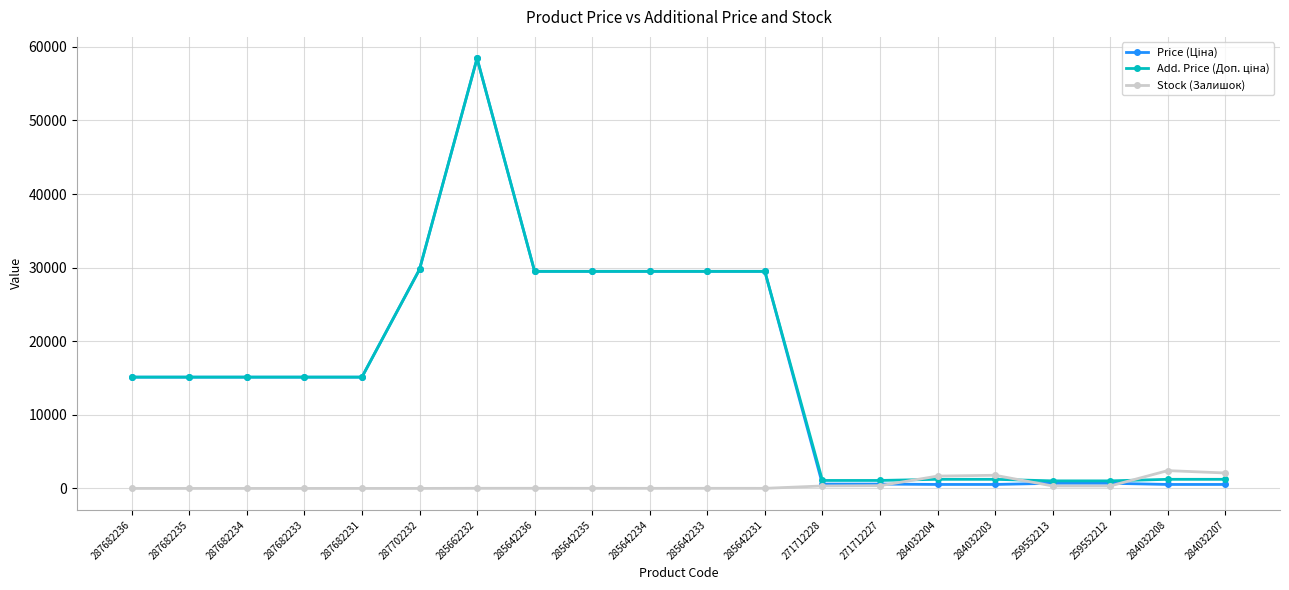

At which category is the sum across all series the highest?

285662232